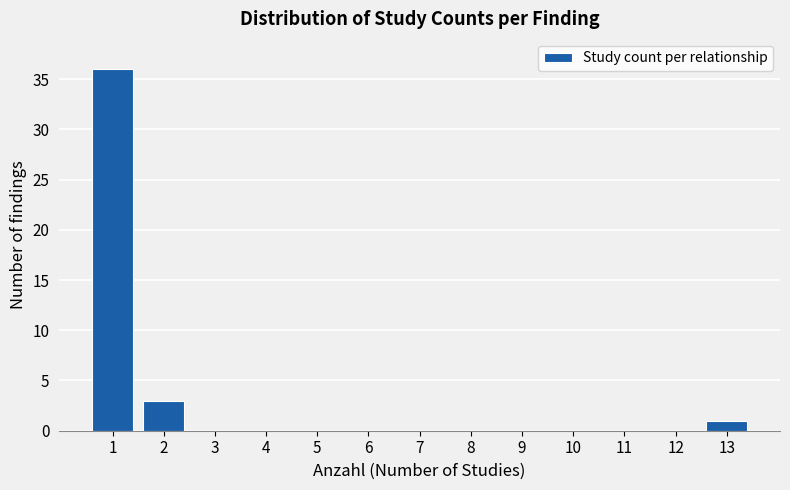

Reading left to right, transcribe all the data shown in this chart.

1=36	2=3	3=0	4=0	5=0	6=0	7=0	8=0	9=0	10=0	11=0	12=0	13=1